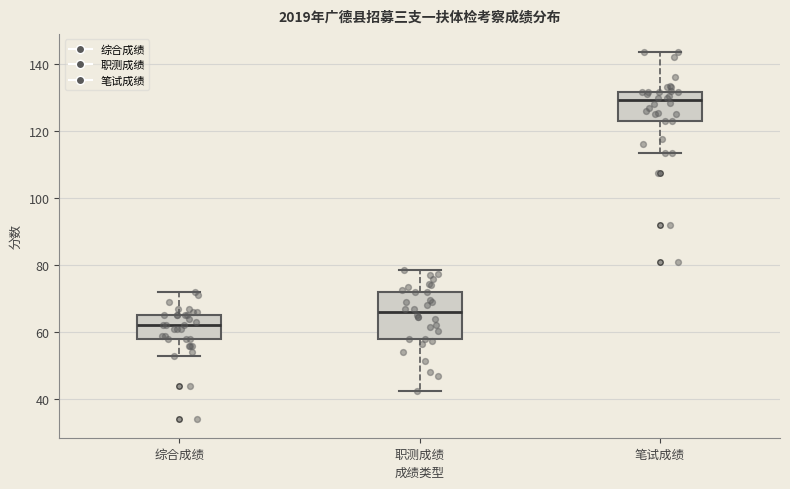

Where does the upper whisker of the box for 职测成绩 end on the y-axis? The values are not printed on the chart, so give them approximately, as read against the axis.

78